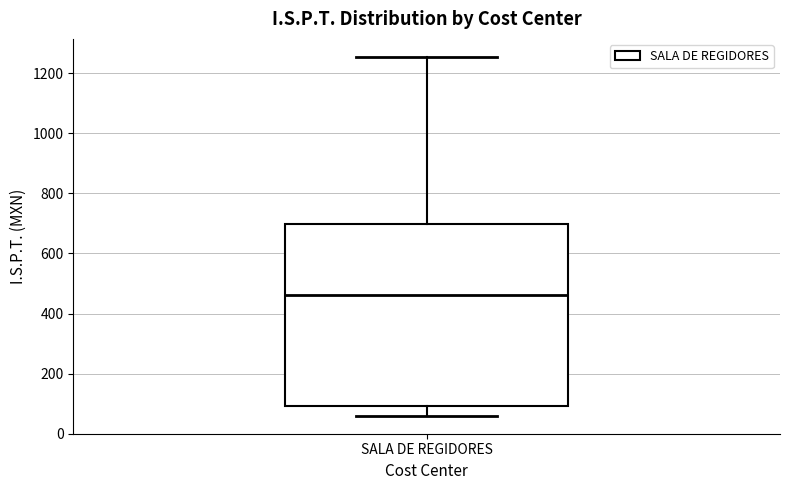

Read this box plot against the y-axis: the position of the median line, the range covered by the box, and the ends of both whiskers. The values are not printed on the chart, so give them approximately, as read against the axis.

median 460, box 100 to 700, whiskers 60 to 1260